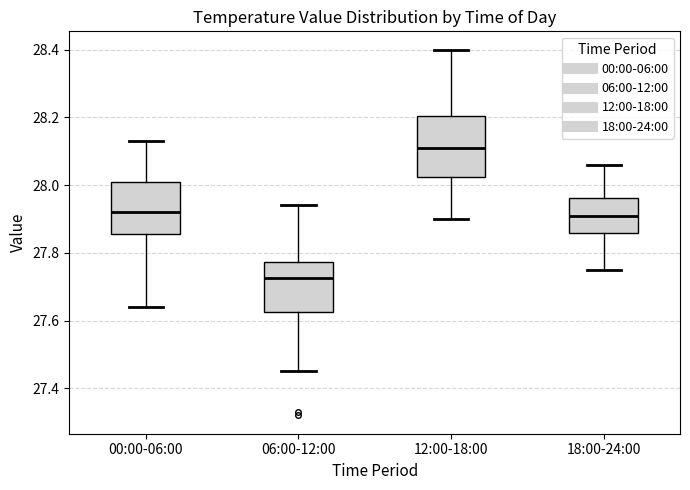

Where does the upper whisker of the box for 12:00-18:00 end on the y-axis? The values are not printed on the chart, so give them approximately, as read against the axis.

28.40